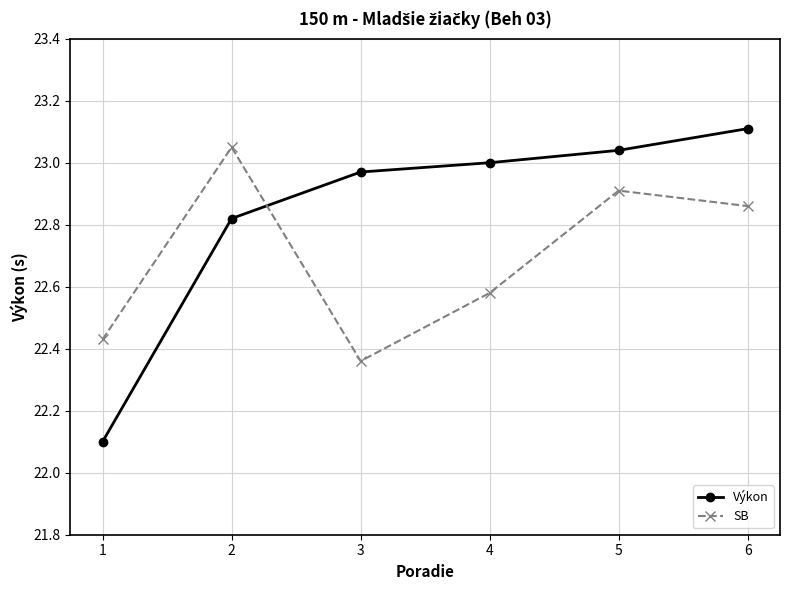

Rank the series by their maximum value, from lowest to highest.

SB, Výkon